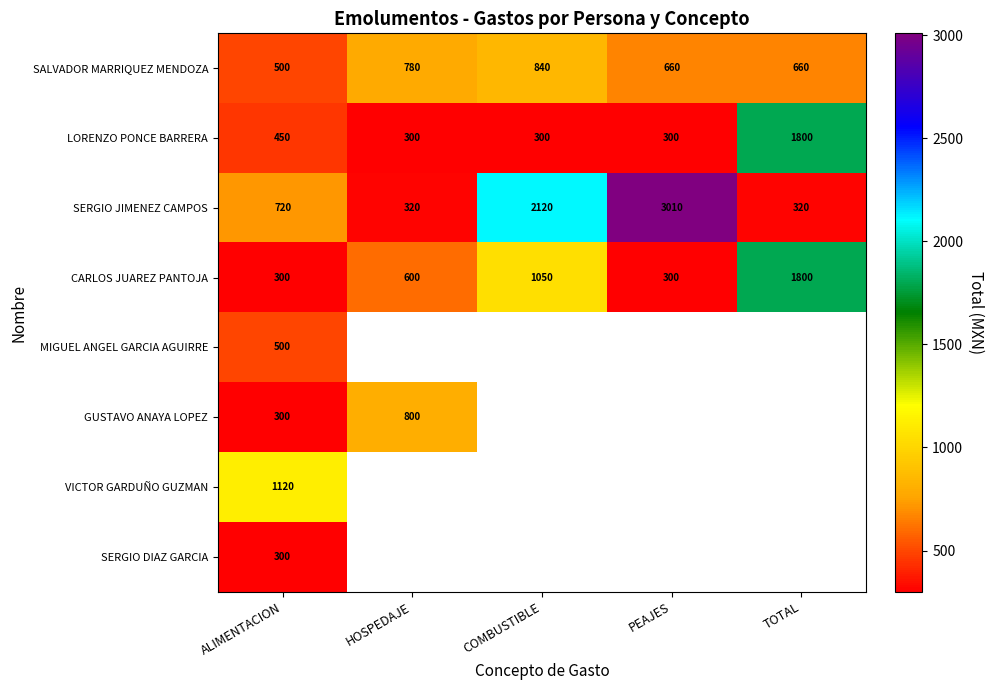

What is the minimum value for SALVADOR MARRIQUEZ MENDOZA?

500